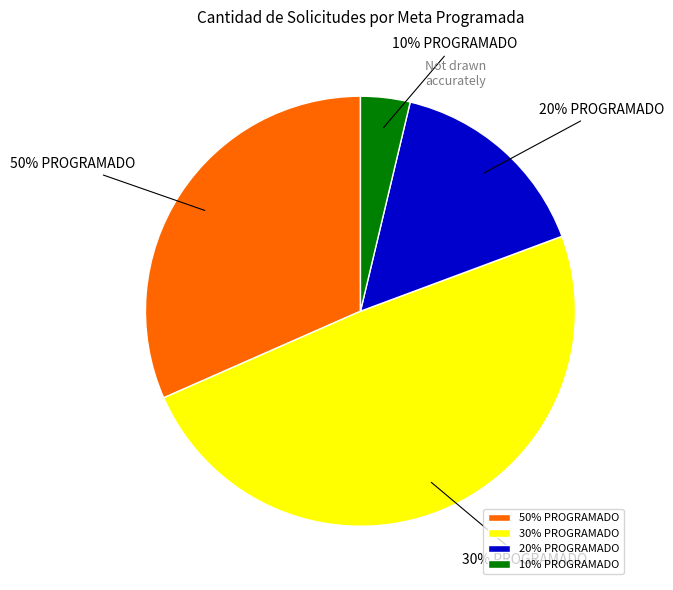

True or false: 20% PROGRAMADO accounts for 16% of the total.

True